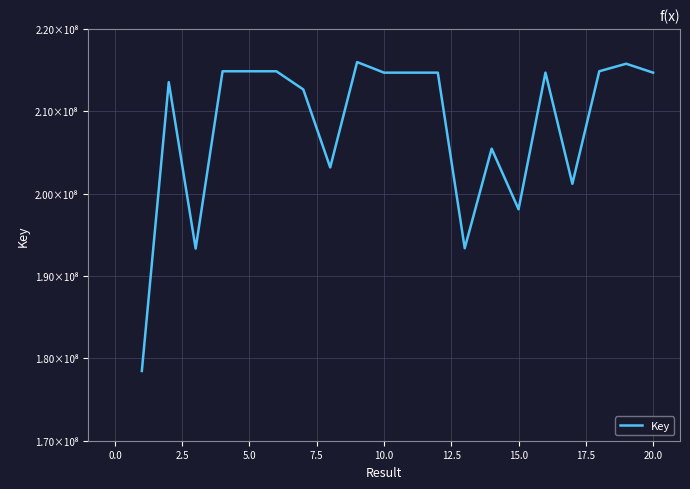

Does the chart display data point markers on the line(s)?

No